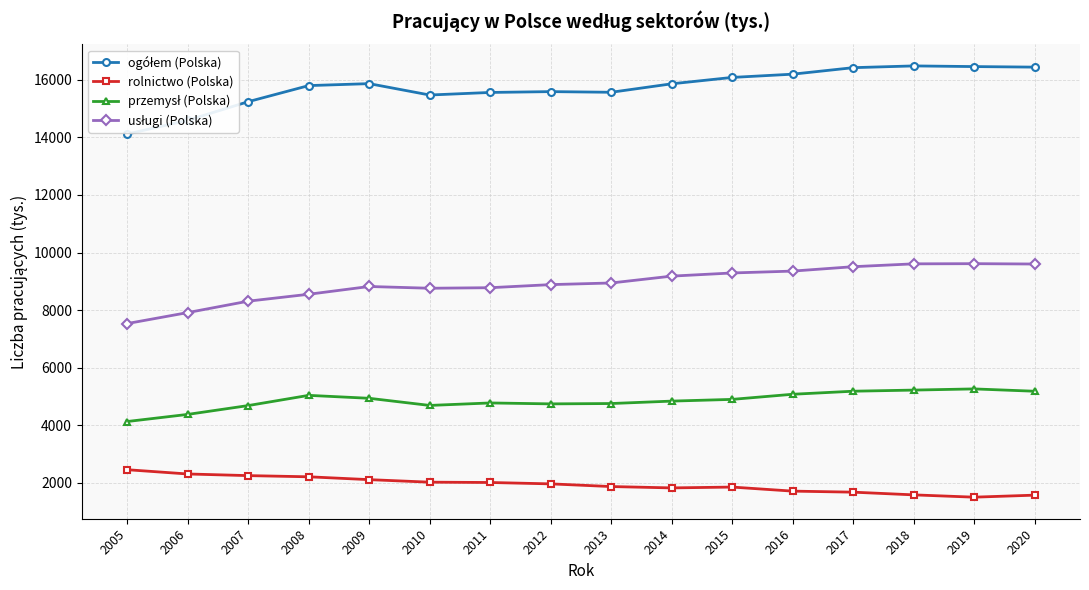

What is the difference between the rolnictwo (Polska) values at 2020 and 2008?

638